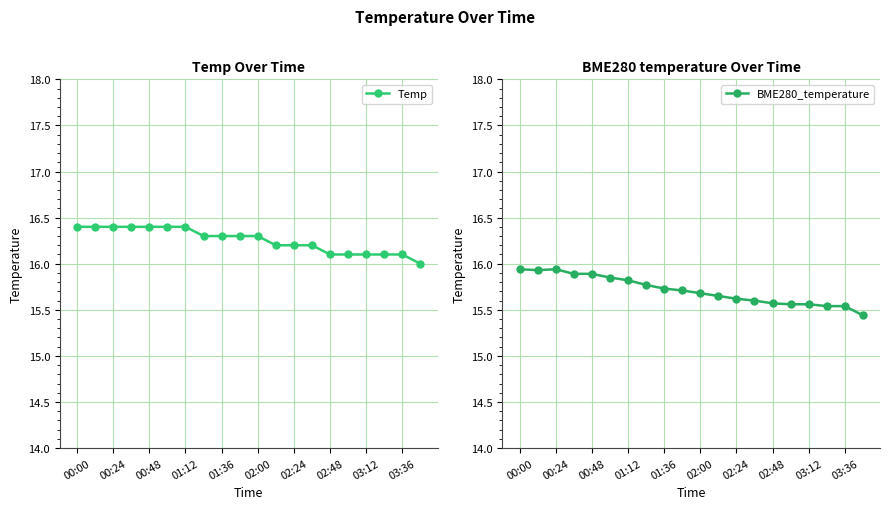

The Temp series shows 16.3 at 01:36. True or false?

True